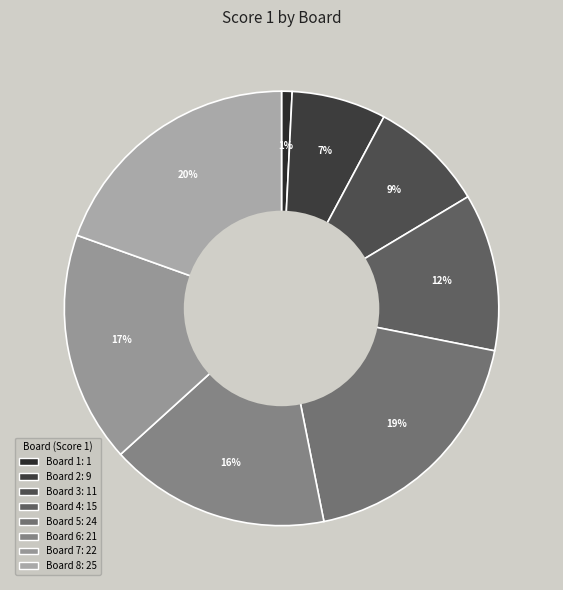

Count the number of slices in the pie.

8